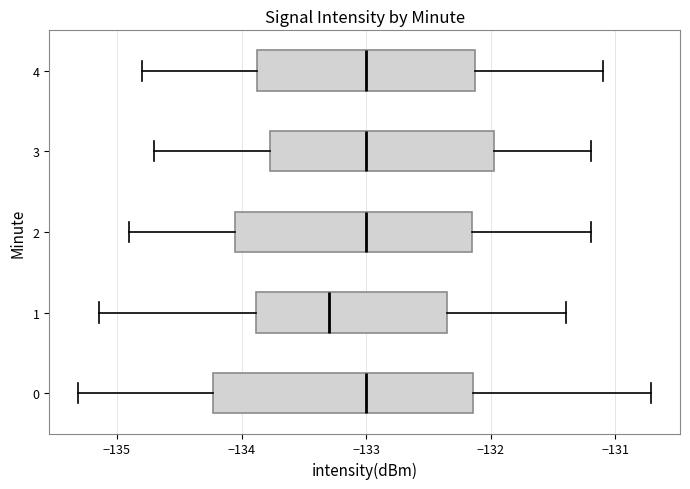

Reading bottom to top, read every box against the x-axis: the position of its median line, the range the box covers, and the ends of its whiskers. The values are not printed on the chart, so give them approximately, as read against the axis.

0: median -133.0, box -134.2 to -132.1, whiskers -135.3 to -130.7
1: median -133.3, box -133.9 to -132.3, whiskers -135.1 to -131.4
2: median -133.0, box -134.0 to -132.1, whiskers -134.9 to -131.2
3: median -133.0, box -133.8 to -132.0, whiskers -134.7 to -131.2
4: median -133.0, box -133.9 to -132.1, whiskers -134.8 to -131.1